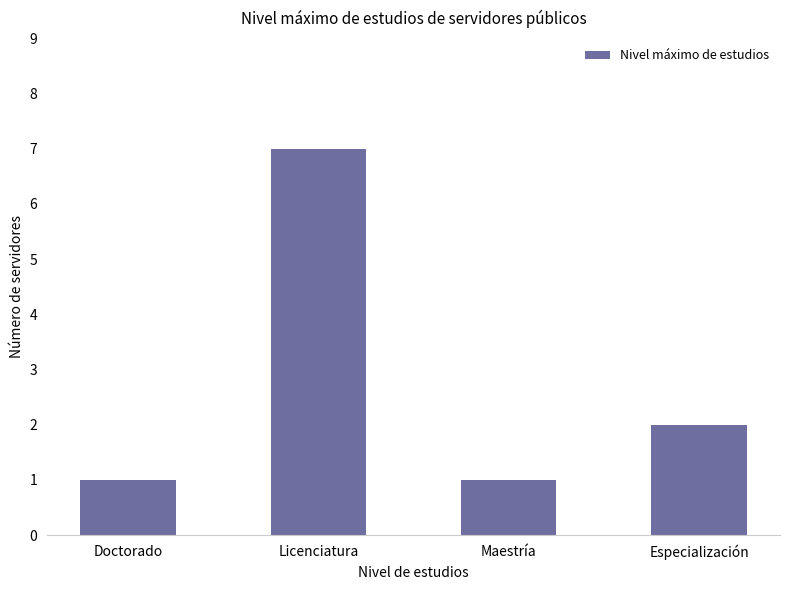

How many data points are less than 2?

2